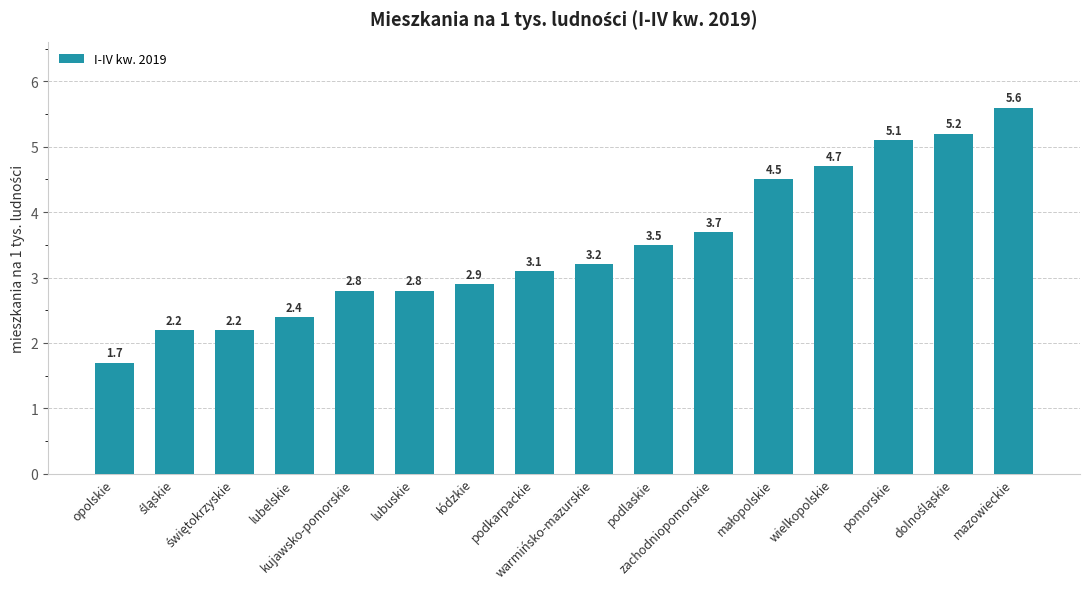

What is the sum of the values at kujawsko-pomorskie and lubuskie?

5.6